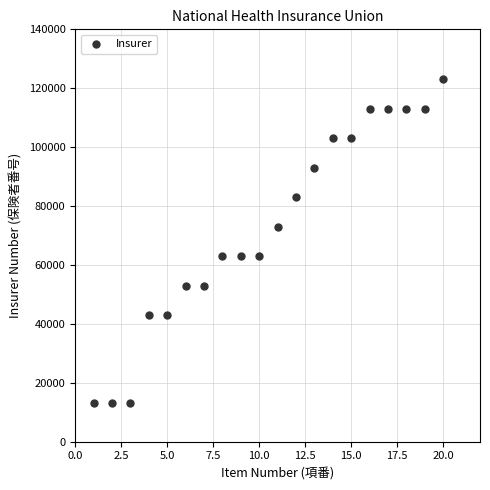

What is the range of X values (max minus min)?

19